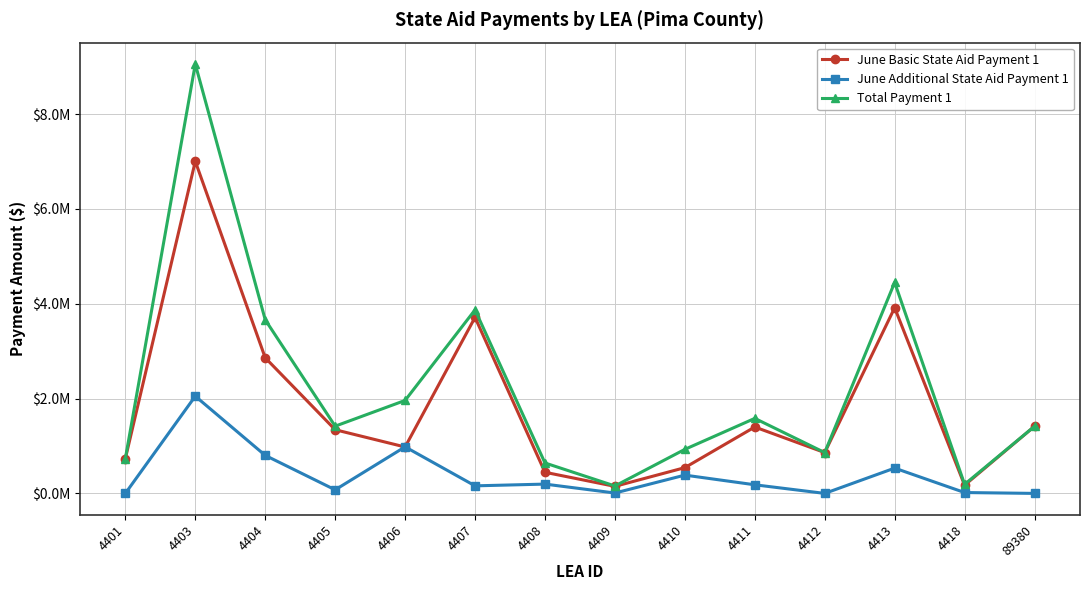

List the labels in order of June Basic State Aid Payment 1 value, smallest first.

4409, 4418, 4408, 4410, 4401, 4412, 4406, 4405, 4411, 89380, 4404, 4407, 4413, 4403